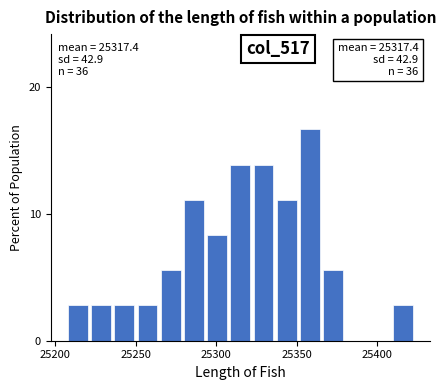

Around what value on the x-axis is the tallest bar? Give the approximate position of its centre, as read against the axis.

25360